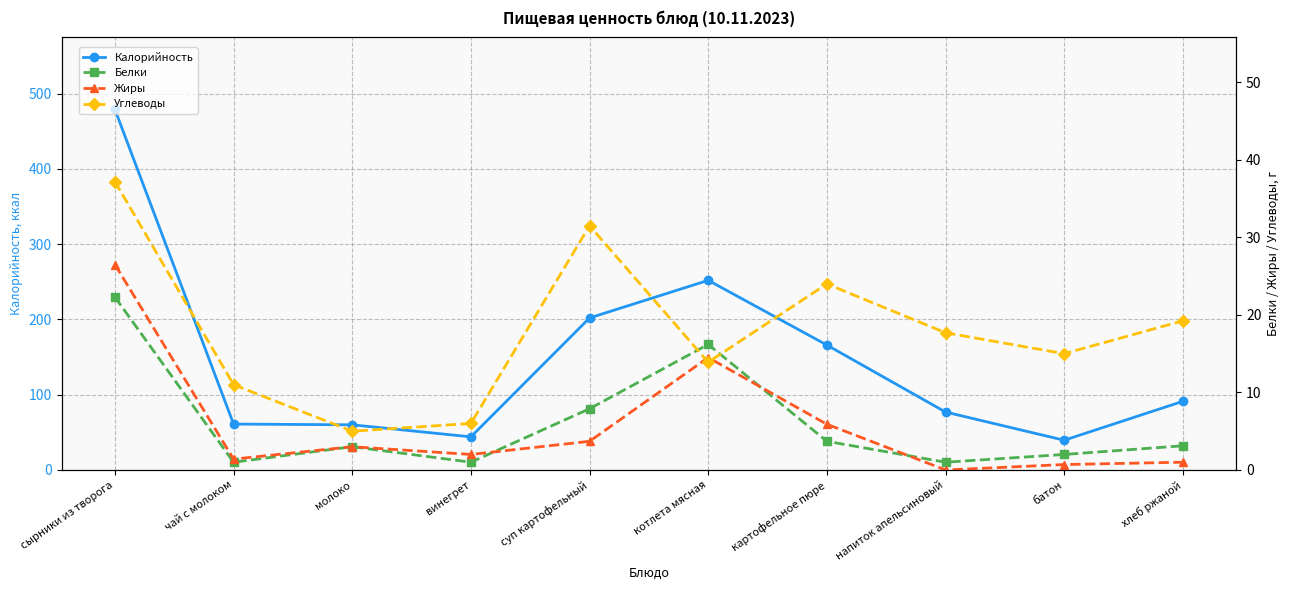

True or false: Калорийность and Углеводы cross at least once.

False